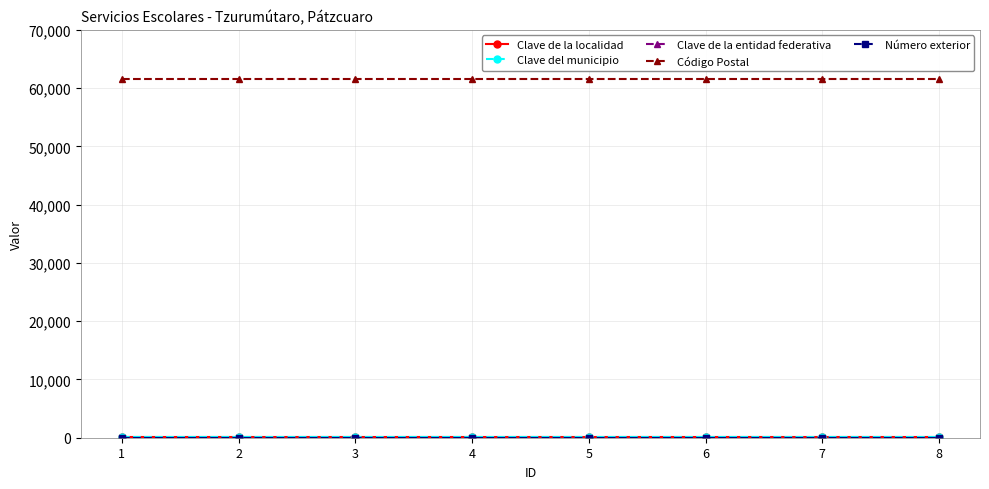

Does the chart have visible grid lines?

Yes